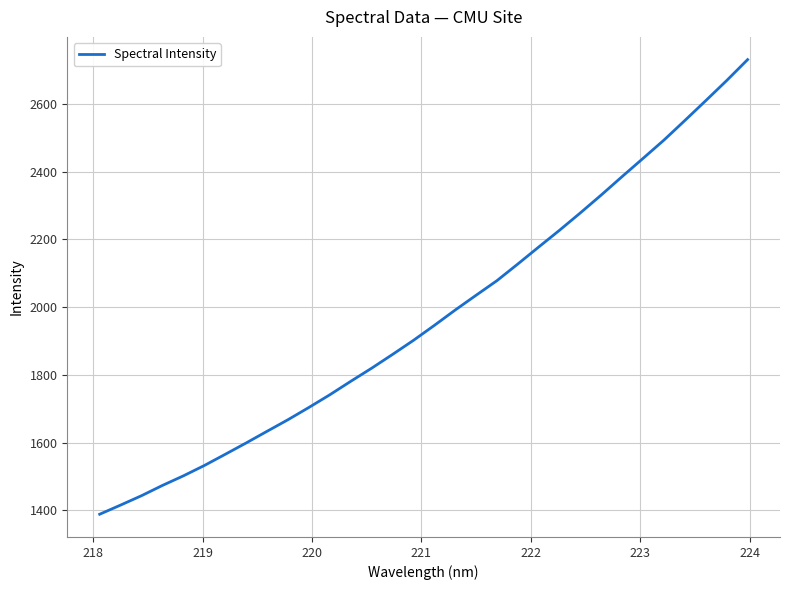

What is the smallest value displayed?

1388.5